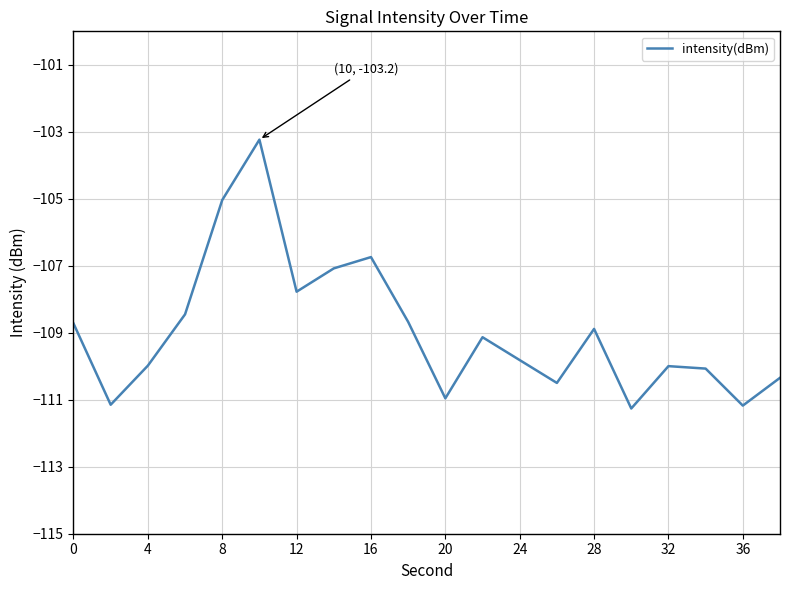

What is the maximum value shown in the chart?

-103.2